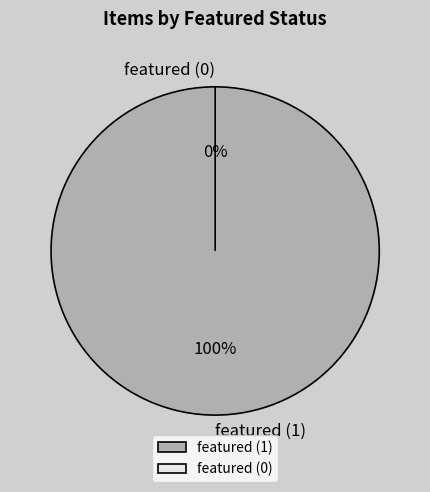

What is the total percentage of featured (1) and featured (0)?

100.0%